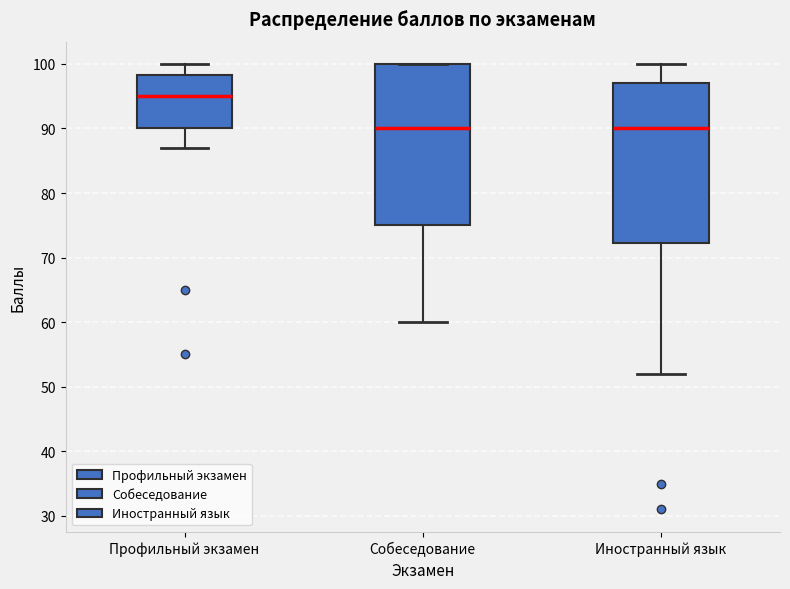

Which box has the highest median line?

Профильный экзамен